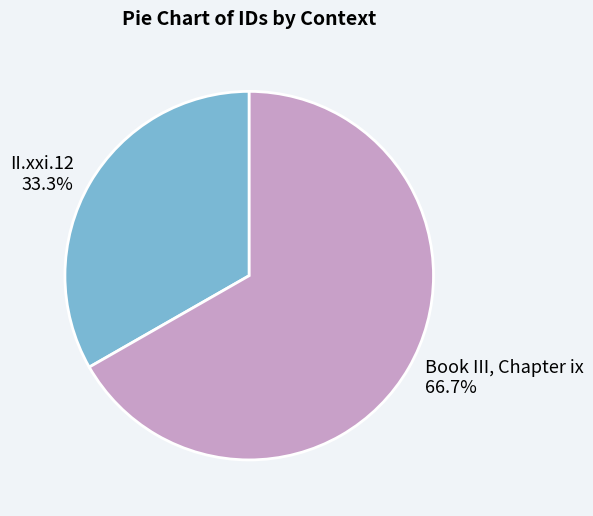

Which category has the smallest portion of the pie?

II.xxi.12